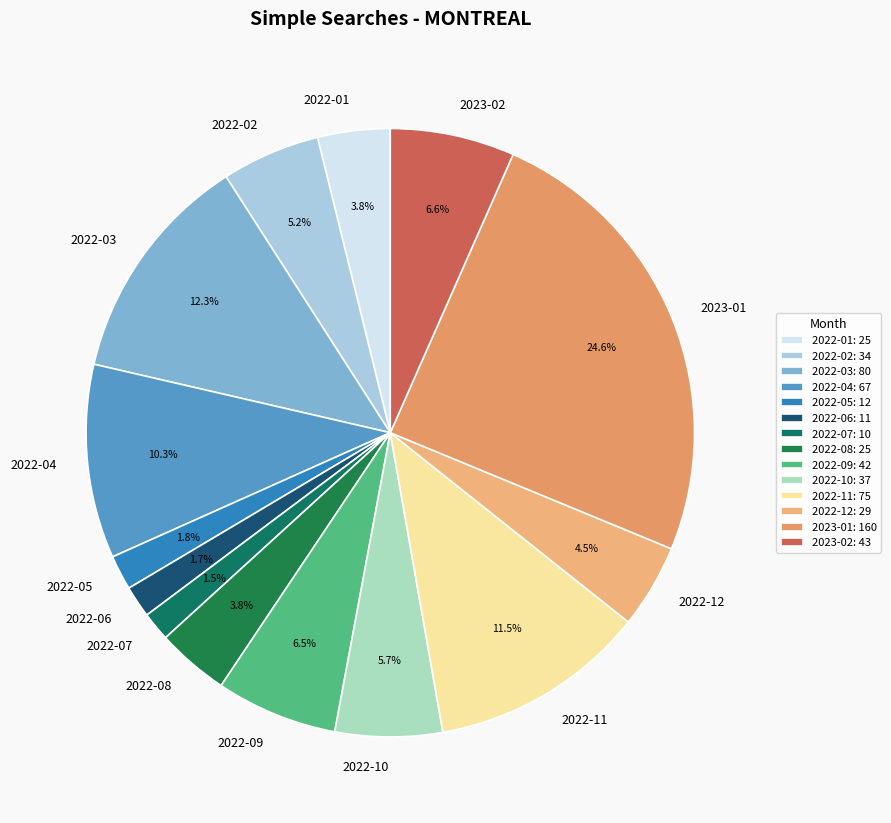

How many slices are in this pie chart?

14